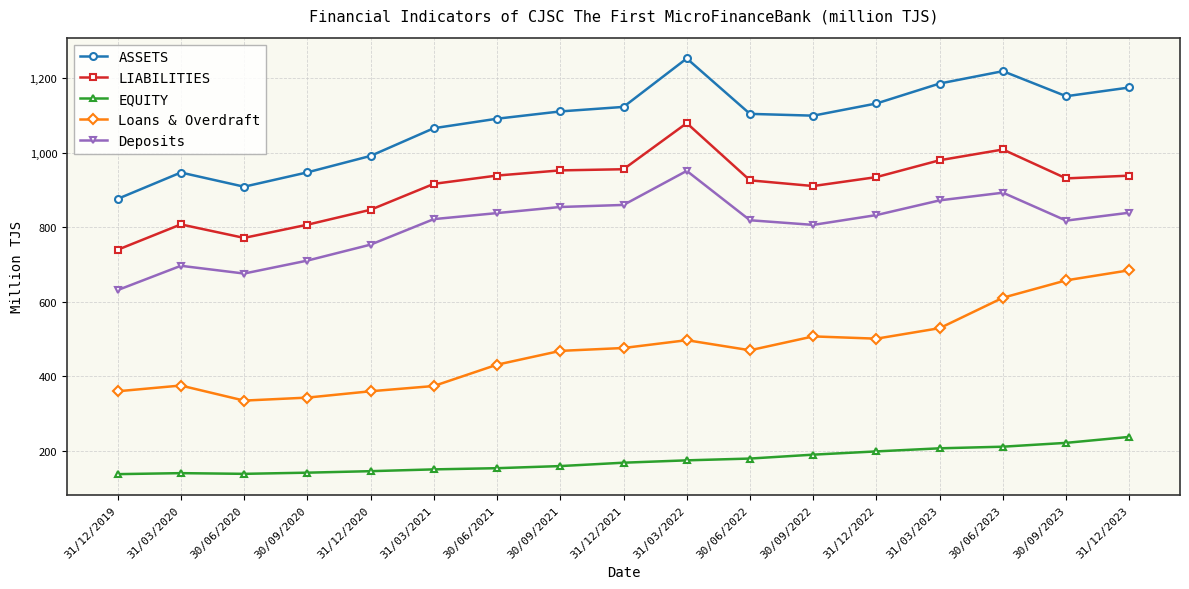

True or false: EQUITY has a value of 270.7 at 31/03/2023.

False